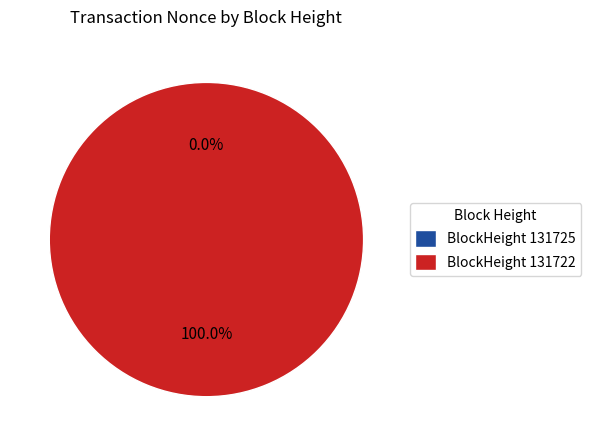

How many segments does this pie chart have?

2